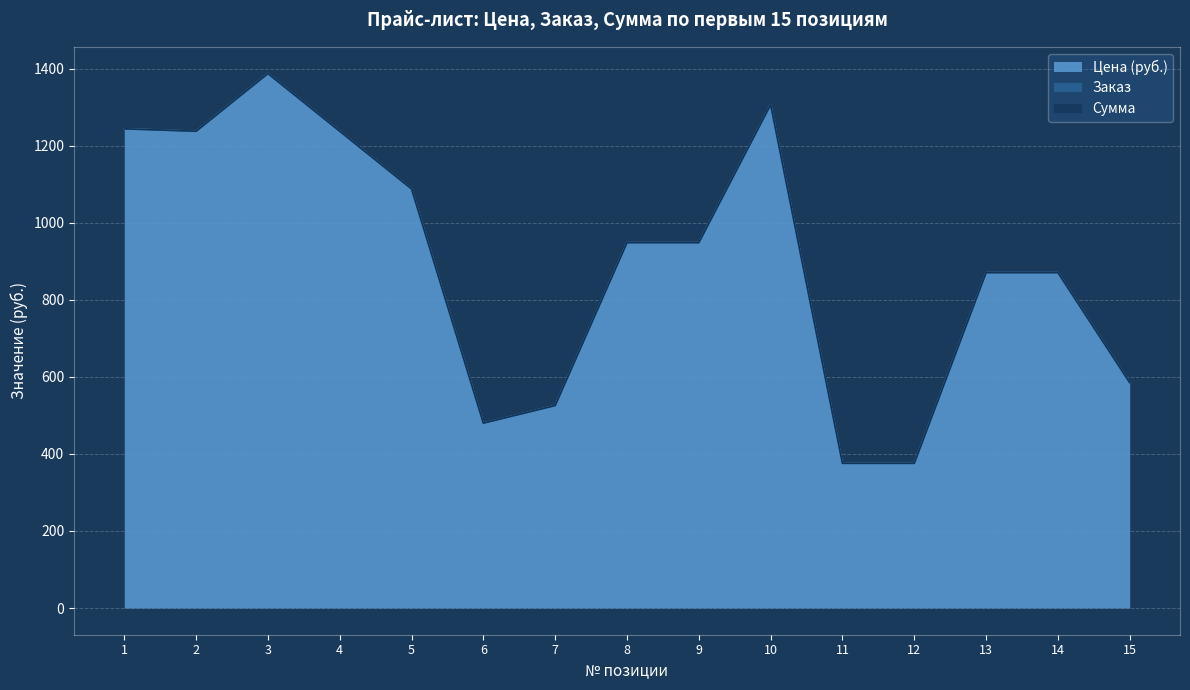

True or false: Сумма and Заказ cross at least once.

False